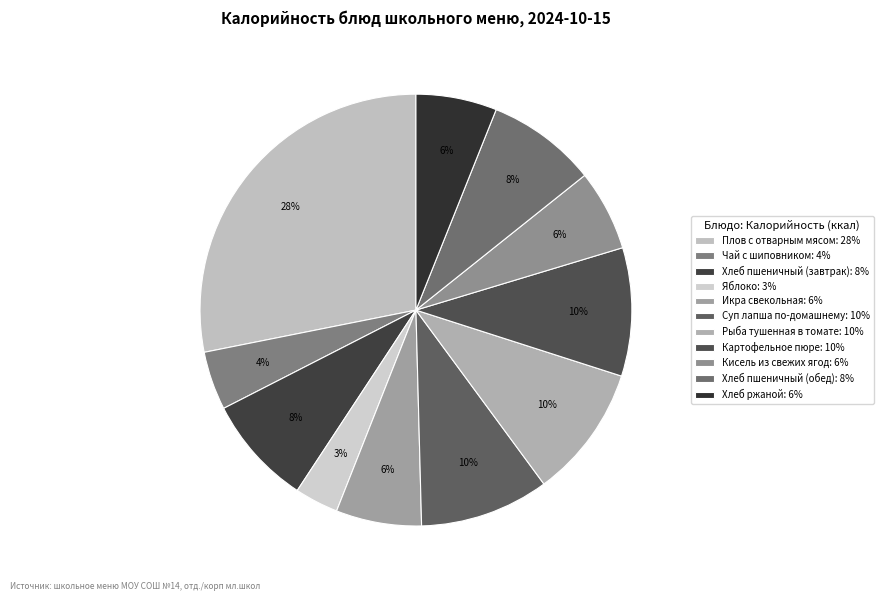

How many slices are in this pie chart?

11